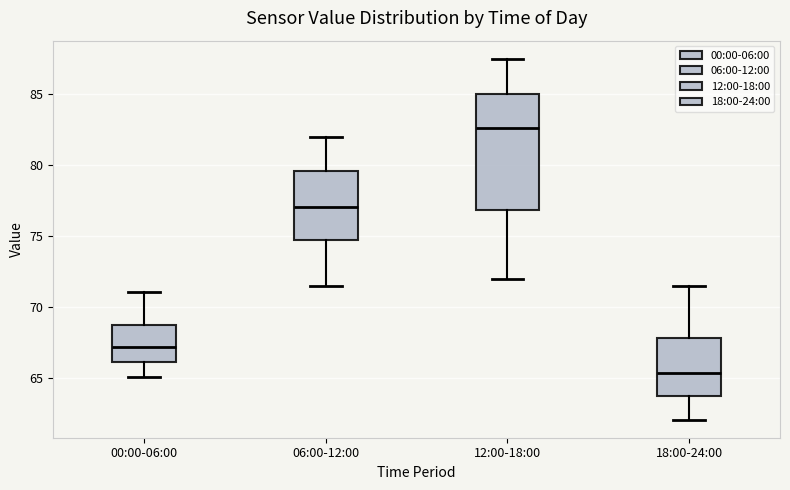

Reading left to right, transcribe this box plot: for each box, give where its median line is, the range the box spans, and where its two whiskers end, as read against the y-axis. The values are not printed on the chart, so give them approximately, as read against the axis.

00:00-06:00: median 67.0, box 66.0 to 69.0, whiskers 65.0 to 71.0
06:00-12:00: median 77.0, box 74.5 to 79.5, whiskers 71.5 to 82.0
12:00-18:00: median 82.5, box 77.0 to 85.0, whiskers 72.0 to 87.5
18:00-24:00: median 65.5, box 64.0 to 68.0, whiskers 62.0 to 71.5